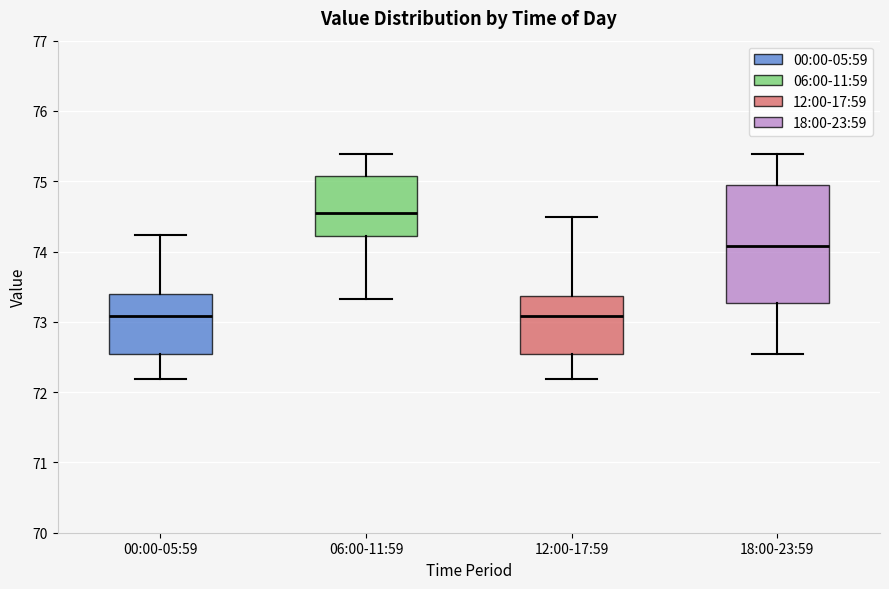

Which box is the tallest, from its lower edge to its upper edge?

18:00-23:59